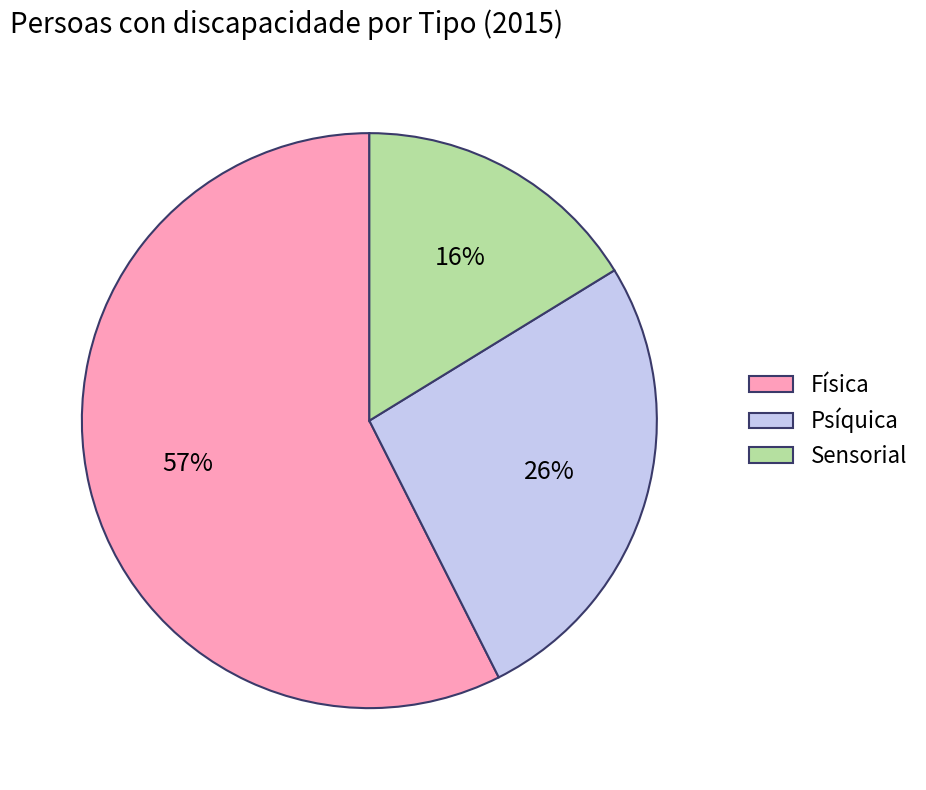

Which category has the biggest portion of the pie?

Física